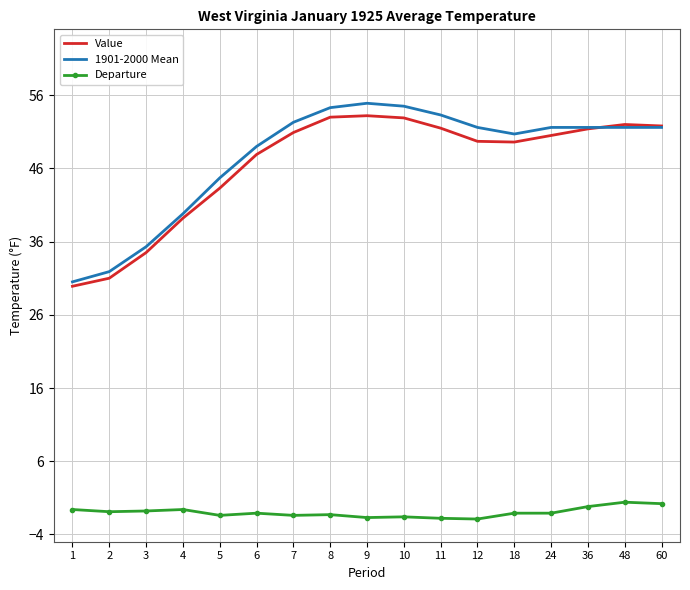

The 1901-2000 Mean series shows 81.7 at 18. True or false?

False